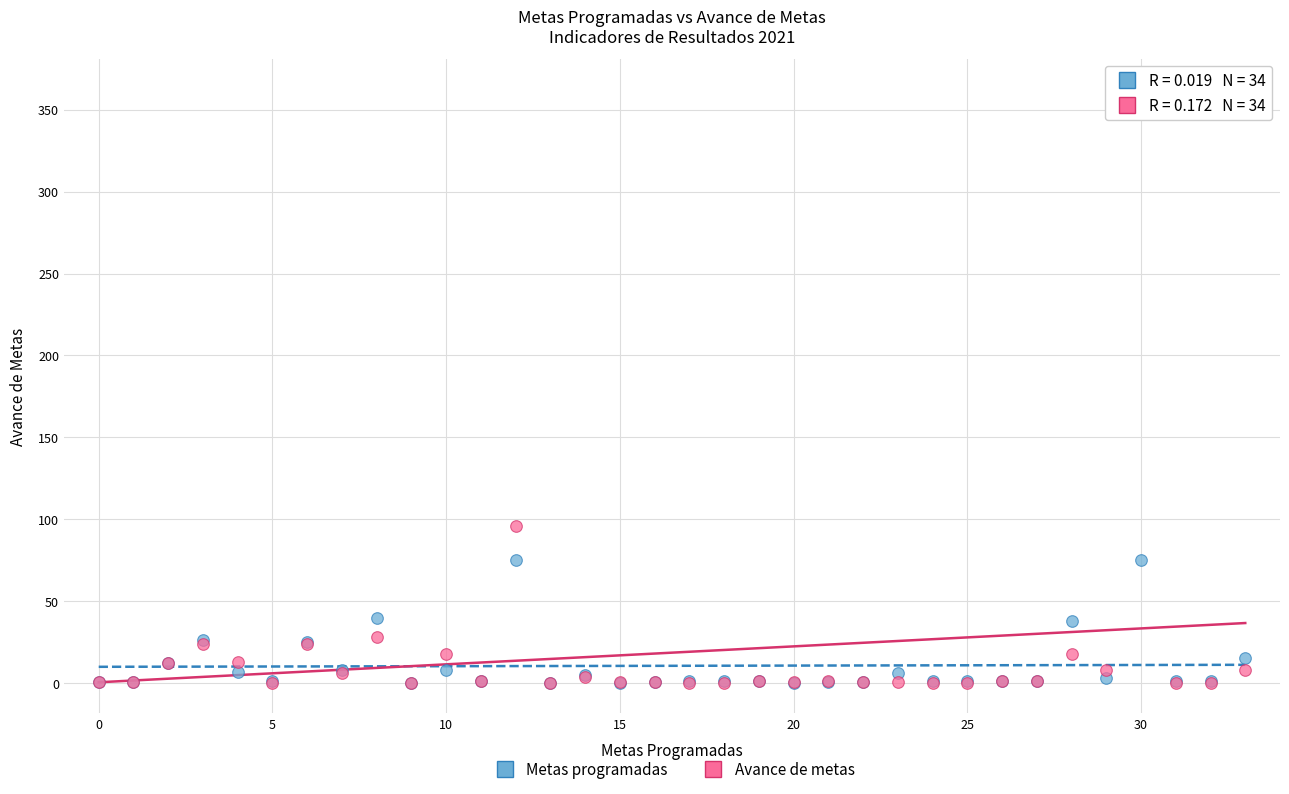

Across all series, what Y value is closest to 181?

96.0